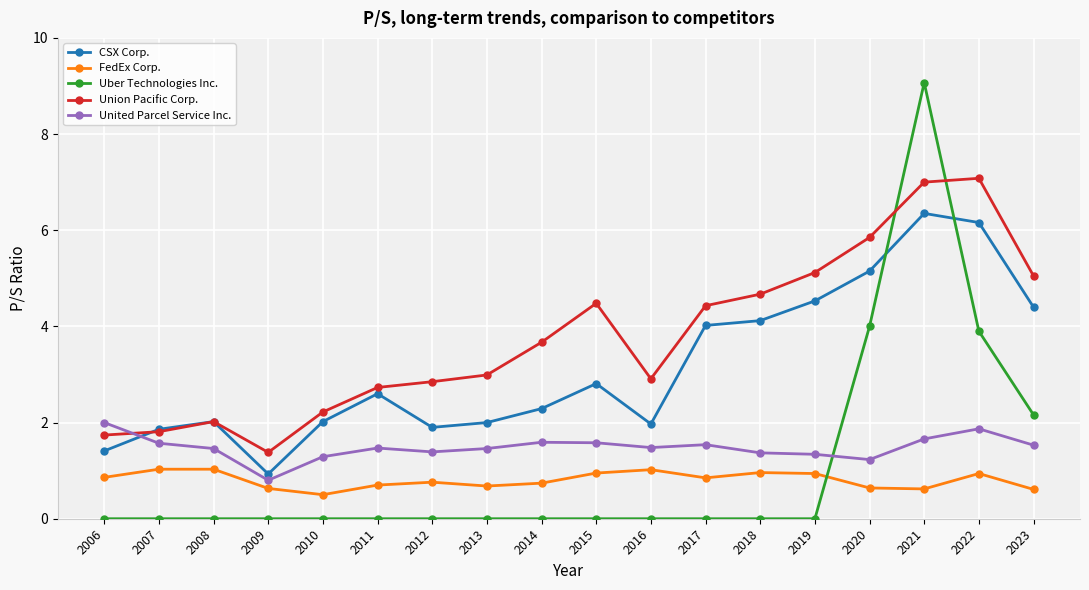

At which category is the sum across all series the highest?

2021